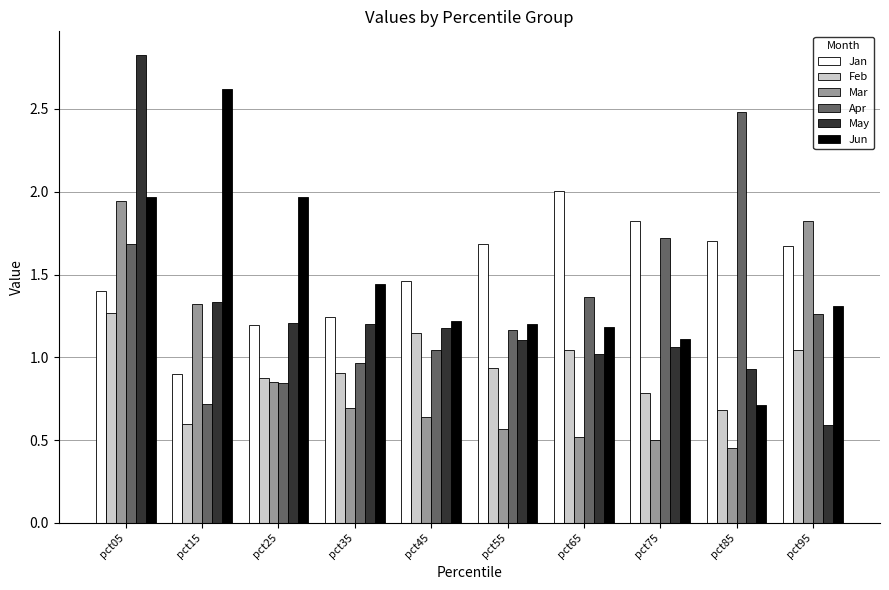

How many categories are shown in the chart?

10